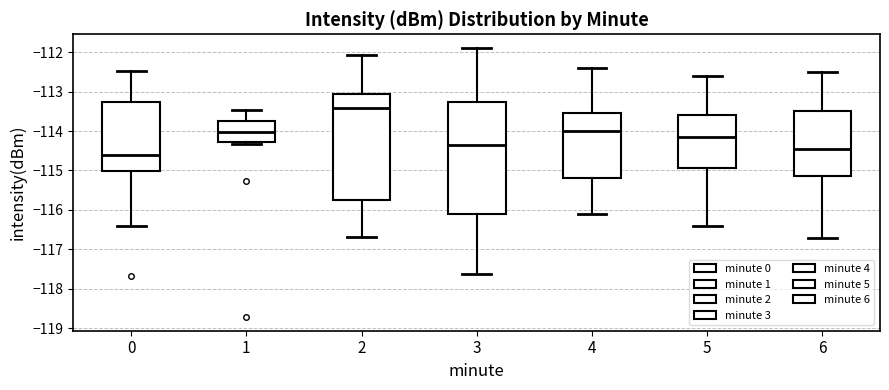

Where does the lower whisker of the box at x = 2 end on the y-axis? The values are not printed on the chart, so give them approximately, as read against the axis.

-116.7